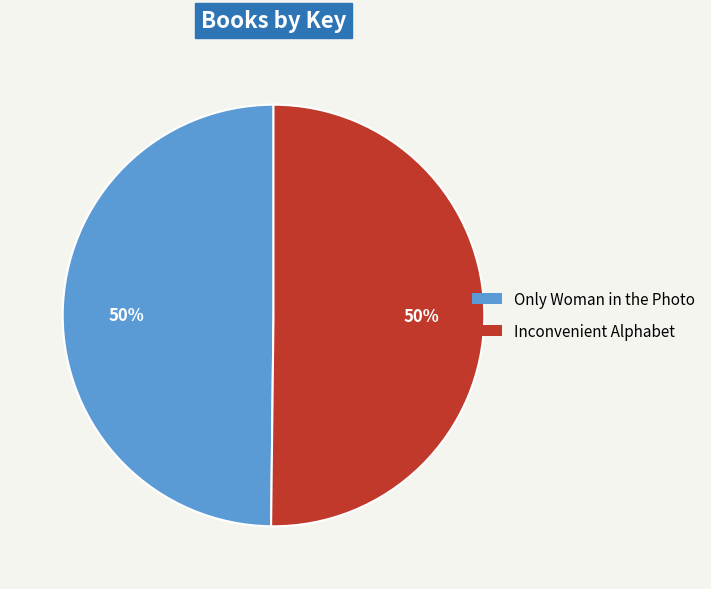

Is it true that Inconvenient Alphabet is 50% of the pie?

True